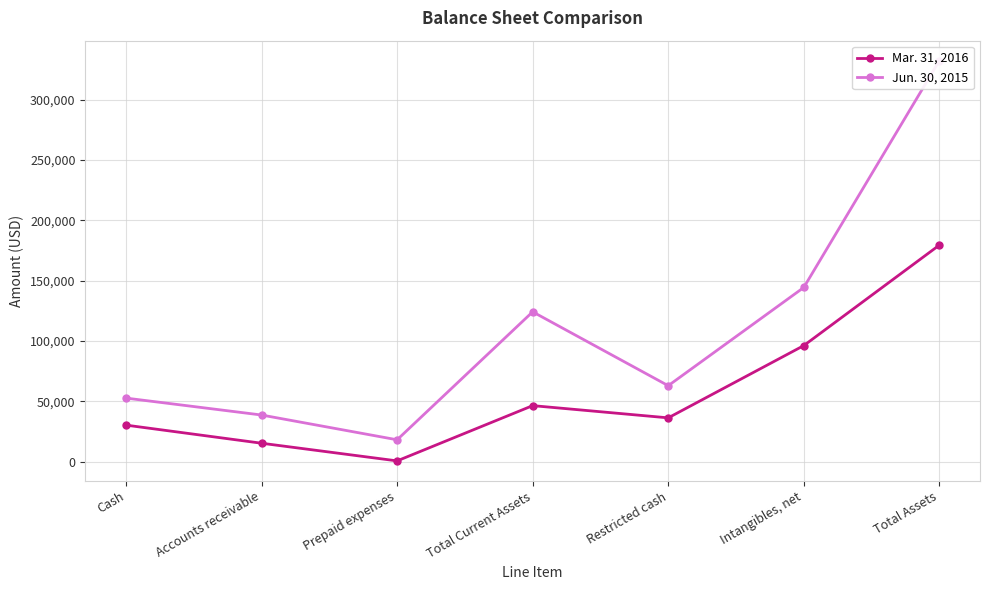

What is the value of the Jun. 30, 2015 point at the 5th from the left?

63029